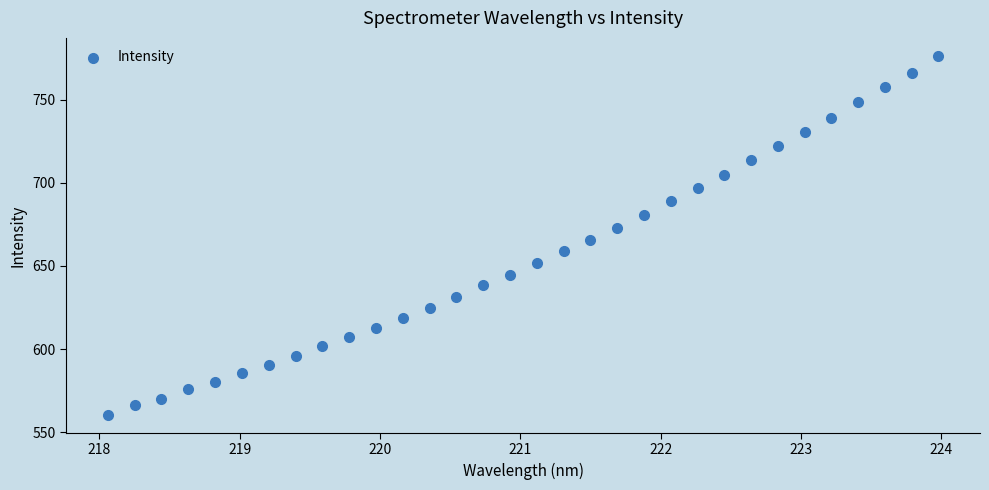

What Y value in the scatter plot is closest to 668?

665.6